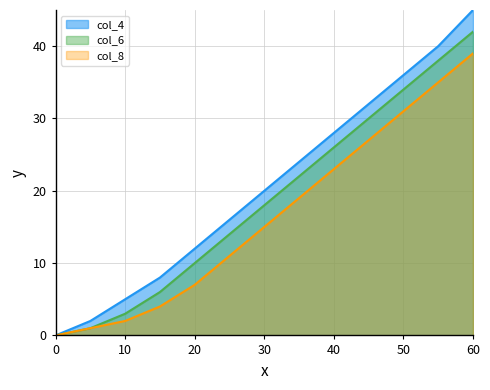

What is the maximum value shown in the chart?

45